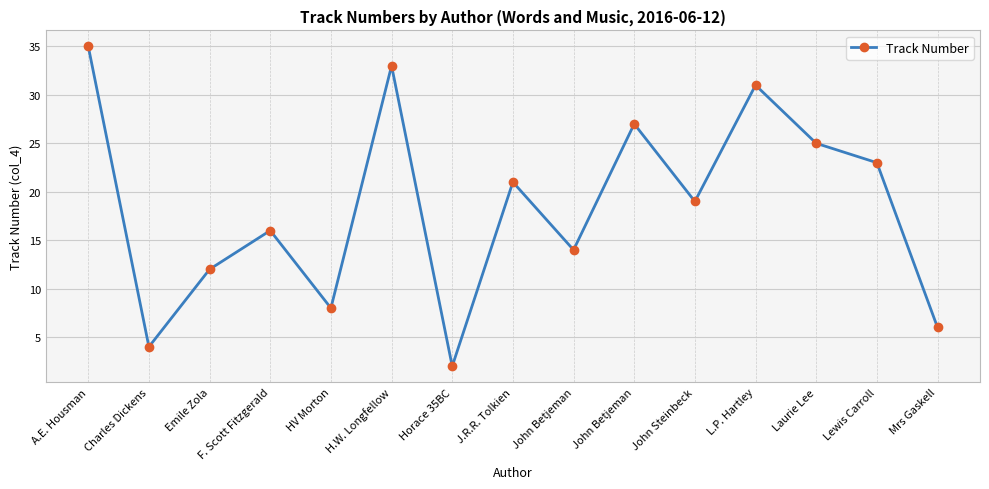

True or false: the data shows 42 at John Betjeman.

False